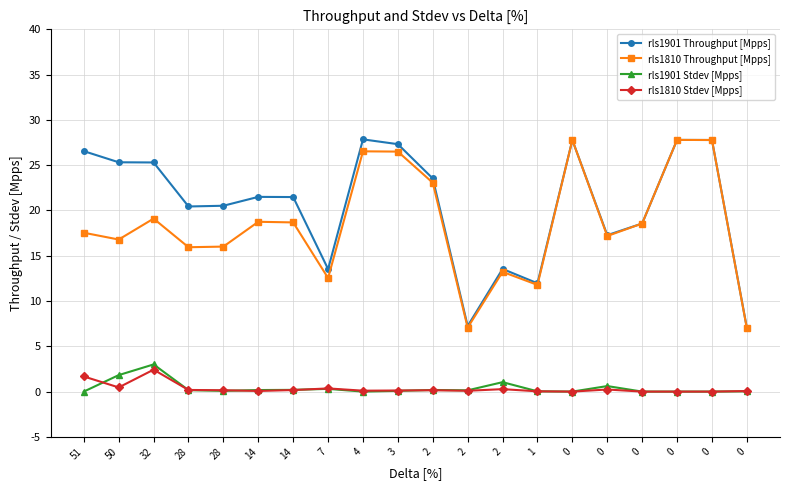

What is the sum of the rls1901 Throughput [Mpps] values at 2 and 0?

32.1